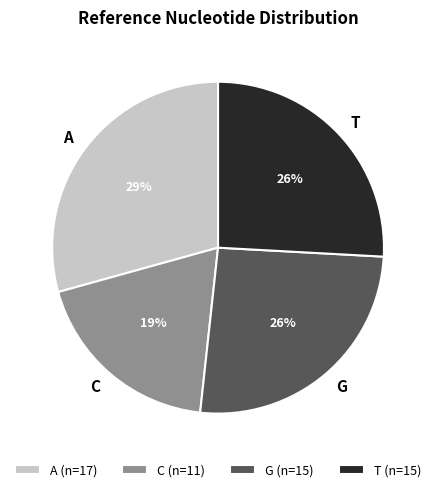

What percentage is the G slice, to the nearest percent?

26%